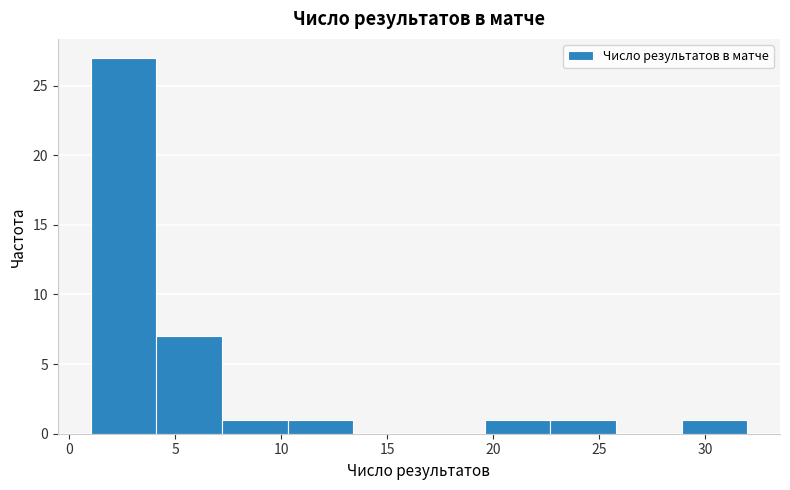

Reading left to right, list every bar in this chart as the range it spans on the x-axis followed by its height. Neither the bar edges nor the heights are printed on the chart, so give them approximately, as read against the axes.

1.0 to 4.1: 27
4.1 to 7.2: 7
7.2 to 10.3: 1
10.3 to 13.4: 1
13.4 to 16.5: 0
16.5 to 19.6: 0
19.6 to 22.7: 1
22.7 to 25.8: 1
25.8 to 28.9: 0
28.9 to 32.0: 1